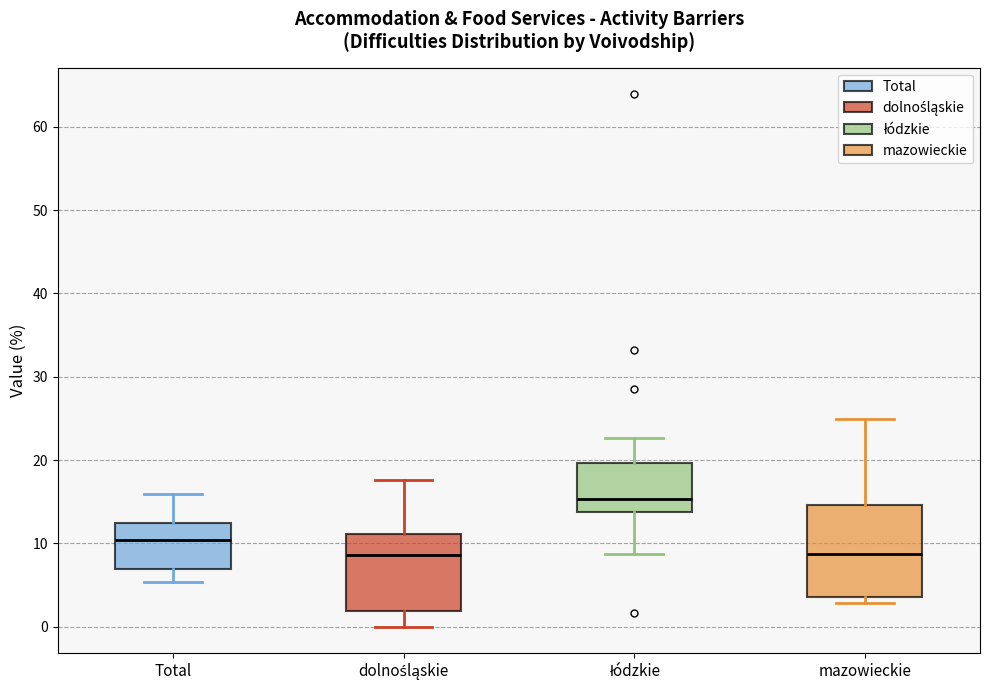

Reading left to right, transcribe this box plot: for each box, give where its median line is, the range the box spans, and where its two whiskers end, as read against the y-axis. The values are not printed on the chart, so give them approximately, as read against the axis.

Total: median 10, box 7 to 12, whiskers 5 to 16
dolnośląskie: median 9, box 2 to 11, whiskers 0 to 18
łódzkie: median 15, box 14 to 20, whiskers 9 to 23
mazowieckie: median 9, box 4 to 15, whiskers 3 to 25